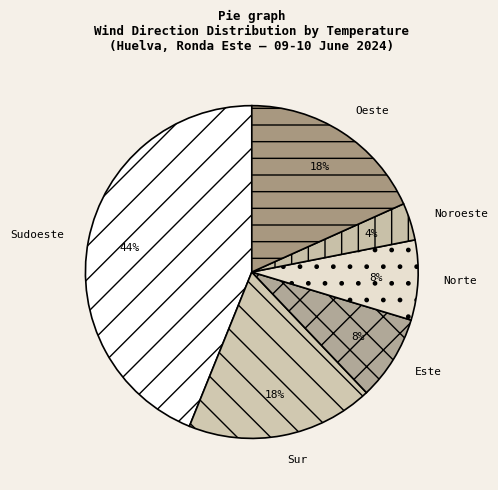

Is there any slice that represents more than half of the pie?

No